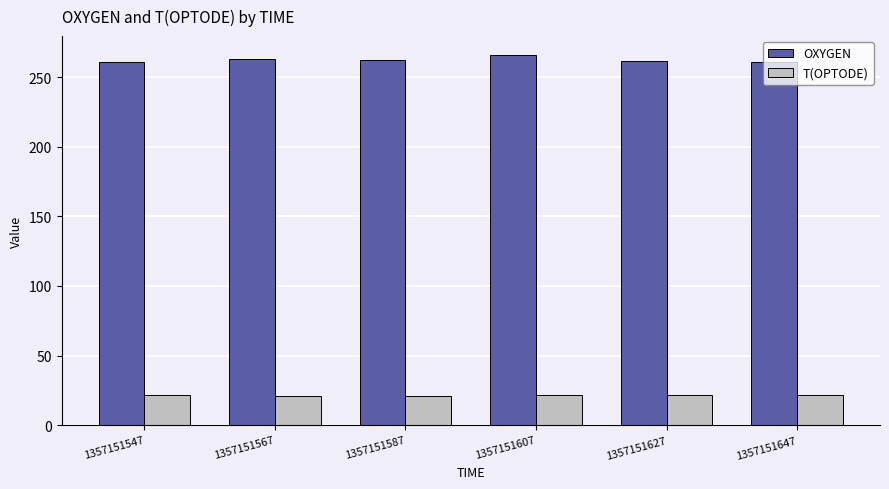

The value of OXYGEN at 1357151627 is 94.3. True or false?

False